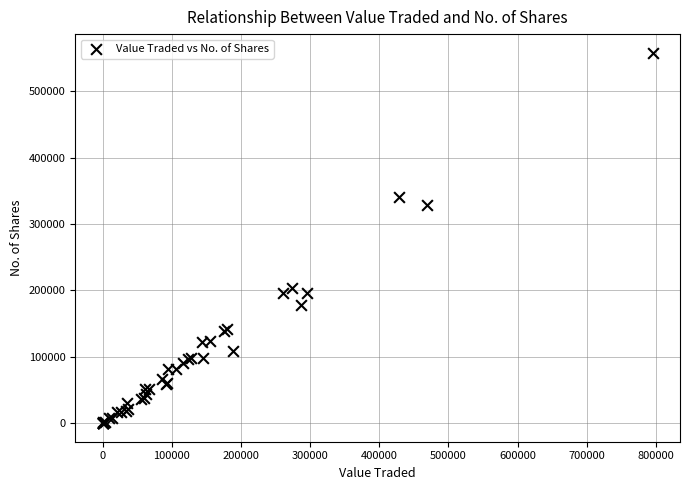

What Y value in the scatter plot is closest to 279018?

329061